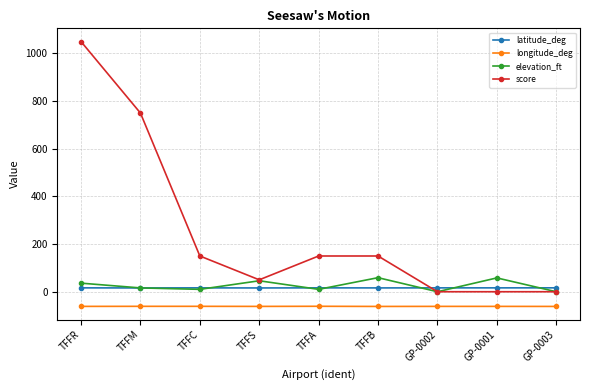

Is the value of elevation_ft at GP-0001 greater than the value of longitude_deg at GP-0001?

Yes